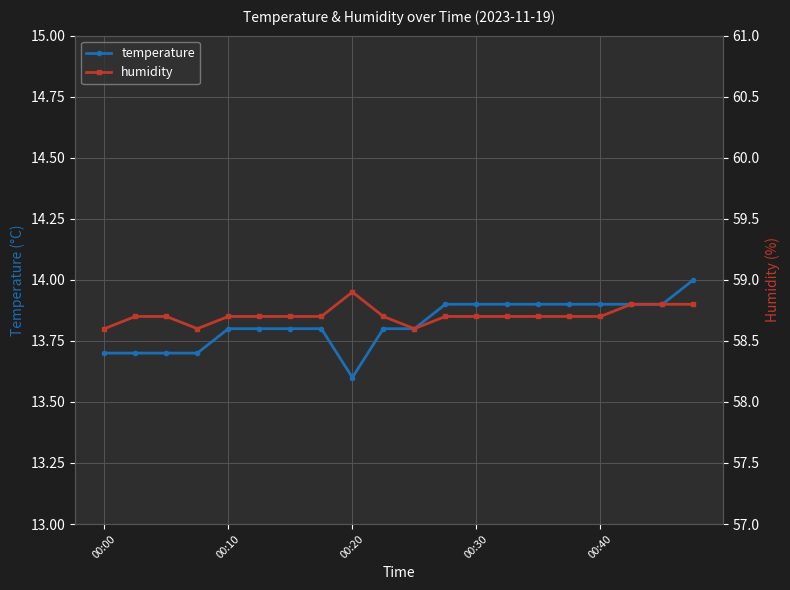

True or false: humidity and temperature cross at least once.

False